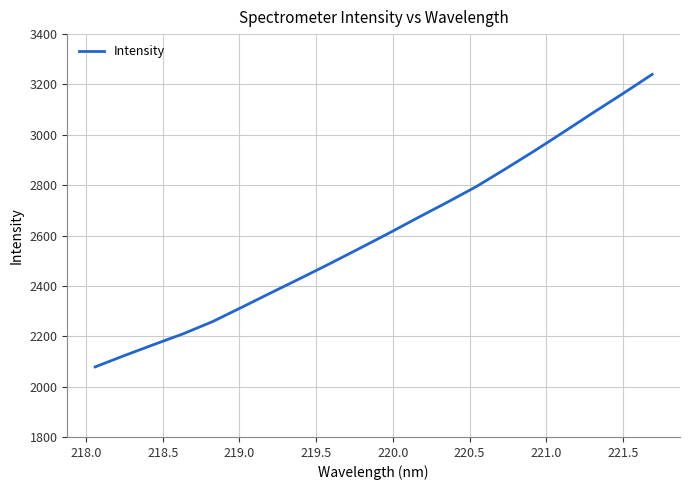

Is this an area chart (filled region under the line)?

No